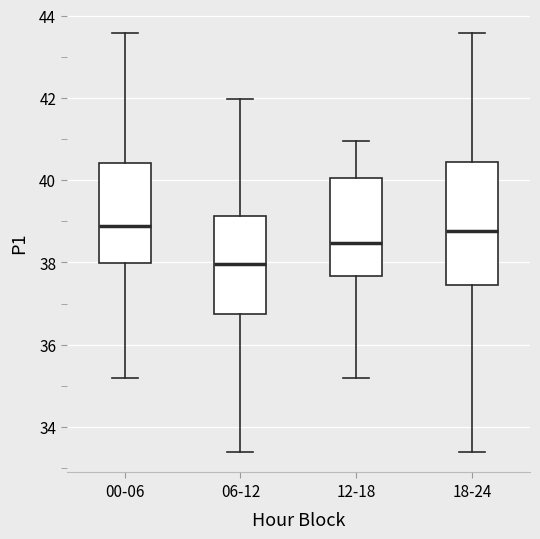

Reading left to right, transcribe this box plot: for each box, give where its median line is, the range the box spans, and where its two whiskers end, as read against the y-axis. The values are not printed on the chart, so give them approximately, as read against the axis.

00-06: median 38.8, box 38.0 to 40.4, whiskers 35.2 to 43.6
06-12: median 38.0, box 36.8 to 39.2, whiskers 33.4 to 42.0
12-18: median 38.4, box 37.6 to 40.0, whiskers 35.2 to 41.0
18-24: median 38.8, box 37.4 to 40.4, whiskers 33.4 to 43.6